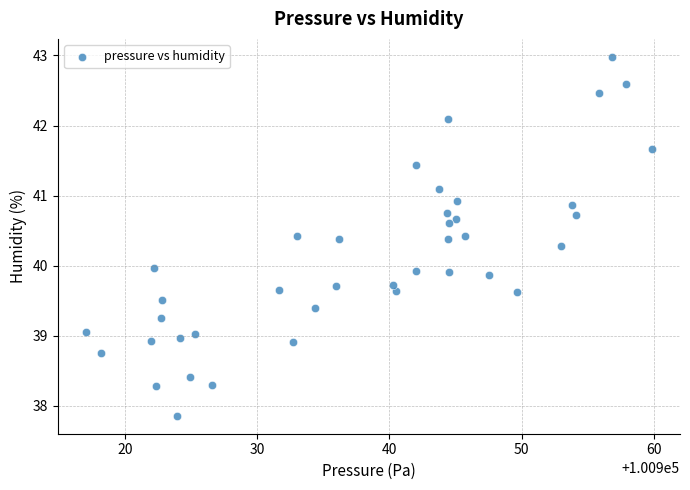

What is the range of Y values (max minus min)?

5.1